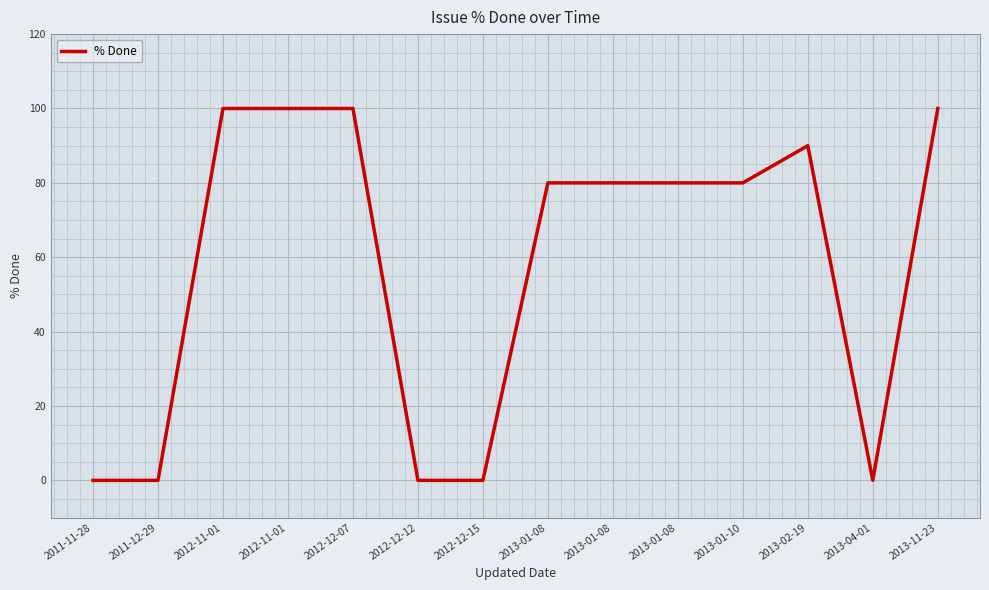

Is it true that the value at 2013-01-10 is 46?

False